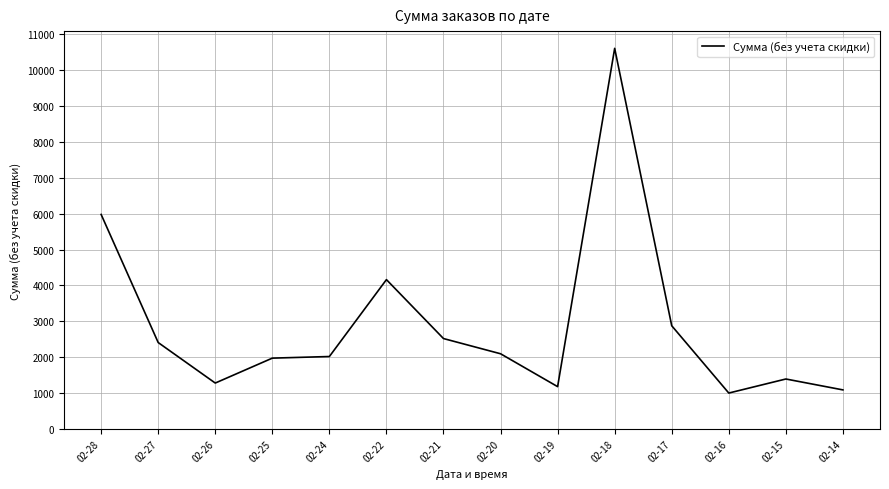

Where is the data nearest to the value 5804?

02-28